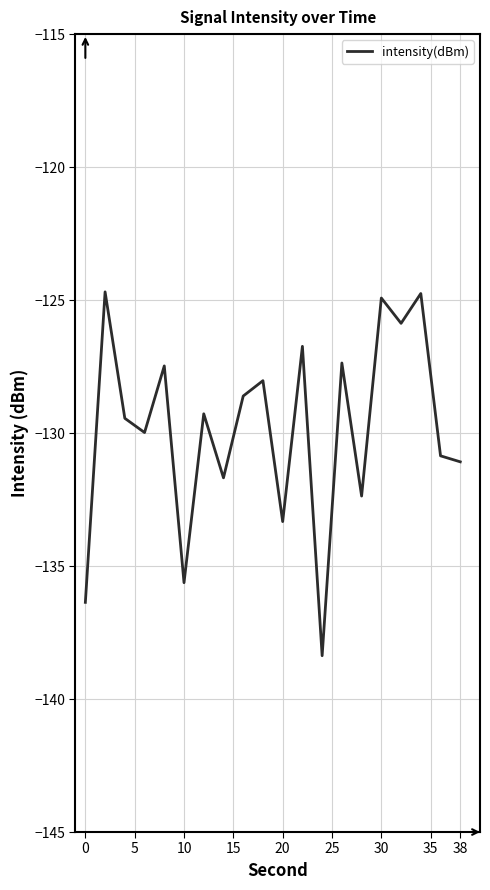

Does the chart have visible grid lines?

Yes